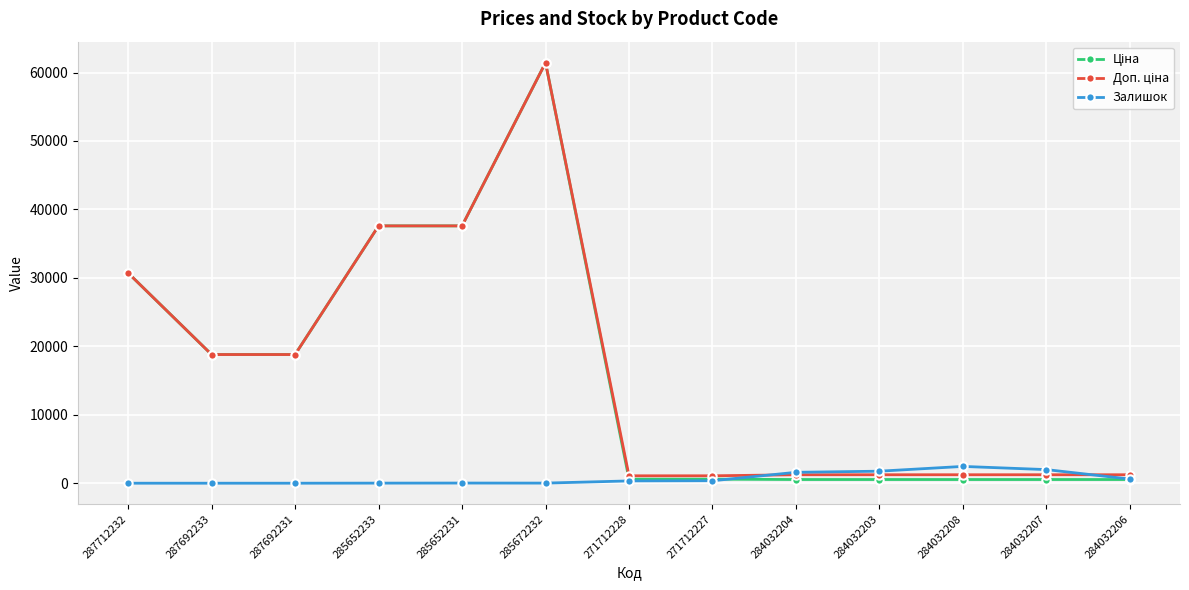

True or false: Залишок has more than 1 interior local peaks.

True